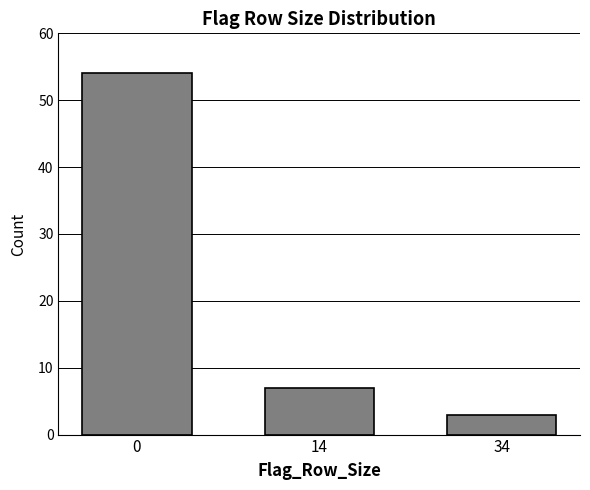

Reading right to left, transcribe all the data shown in this chart.

34=3	14=7	0=54